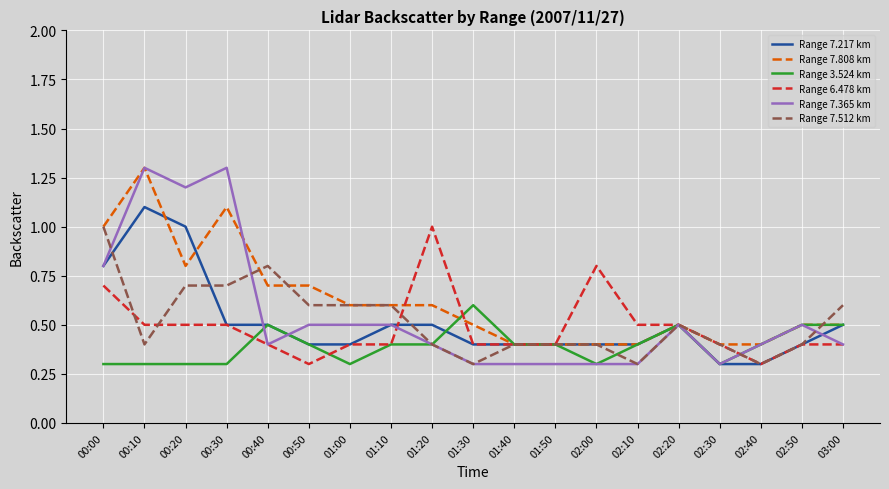

What is the difference between the maximum and minimum values in the Range 7.217 km series?

0.8